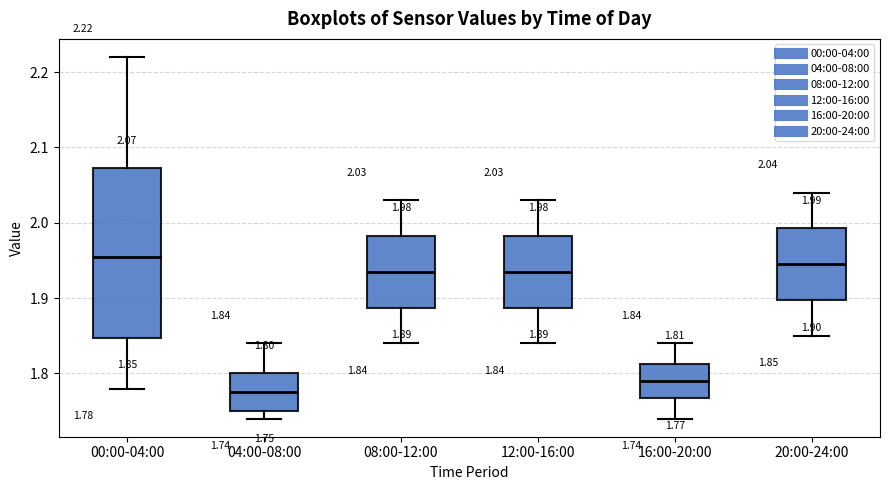

Which box is the tallest, from its lower edge to its upper edge?

00:00-04:00